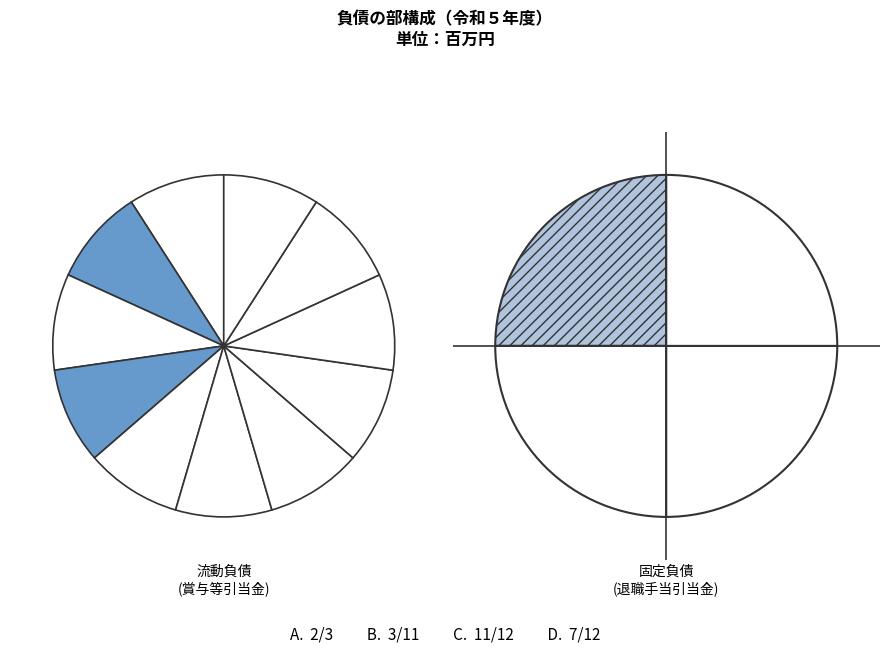

To the nearest percent, what is the average slice percentage?

50%